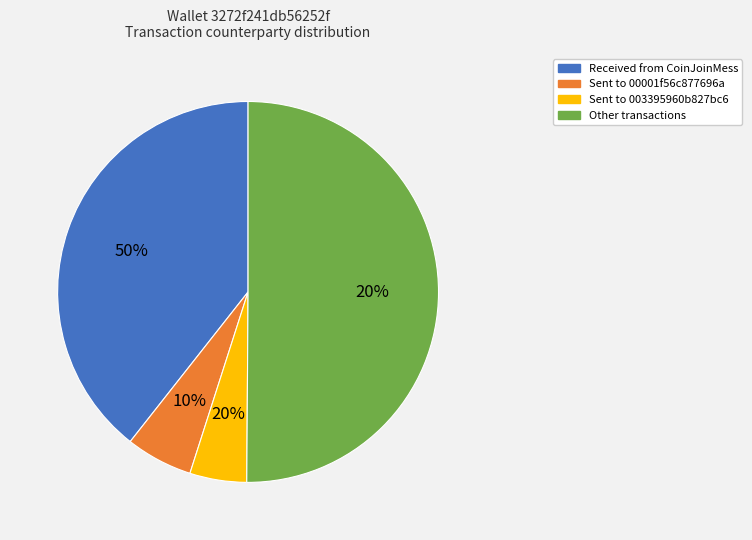

How many slices are in this pie chart?

4